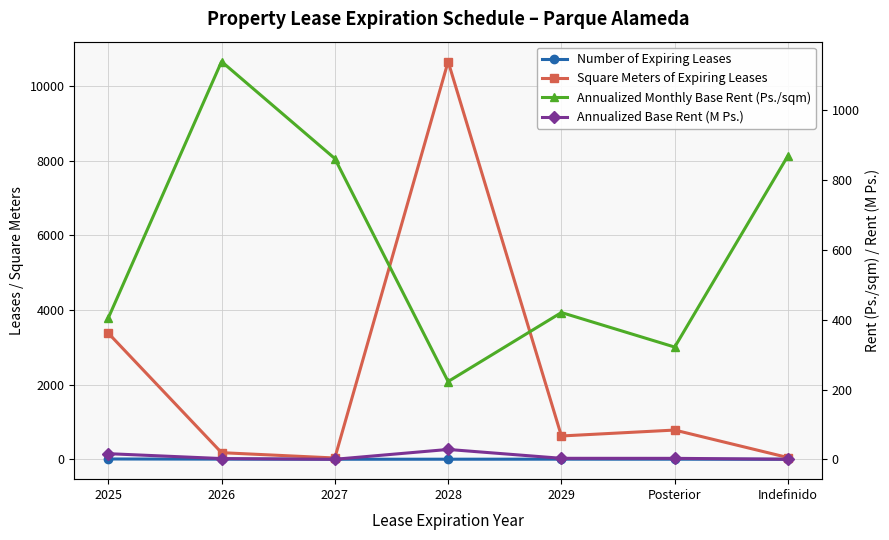

True or false: Square Meters of Expiring Leases and Number of Expiring Leases intersect in this chart.

False